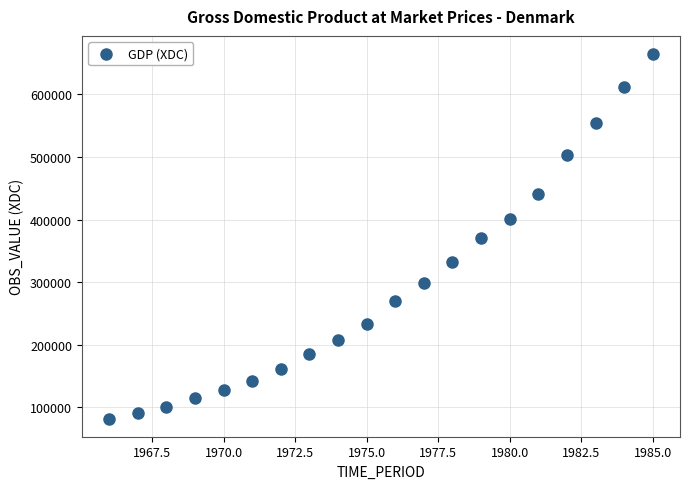

What is the range of X values (max minus min)?

19.0